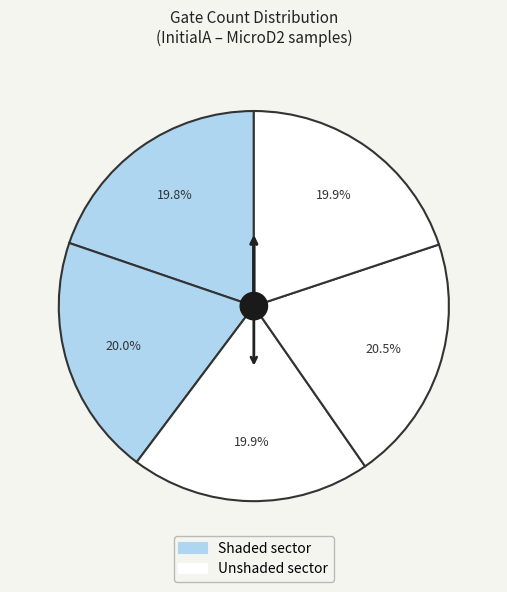

Count the number of slices in the pie.

5